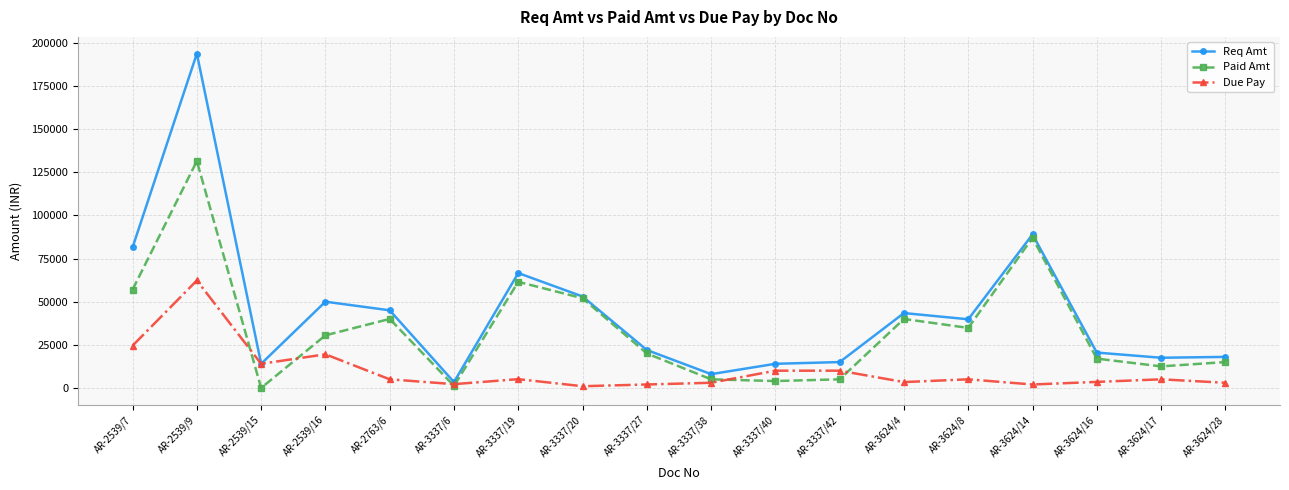

List the series in order of their peak value, highest first.

Req Amt, Paid Amt, Due Pay